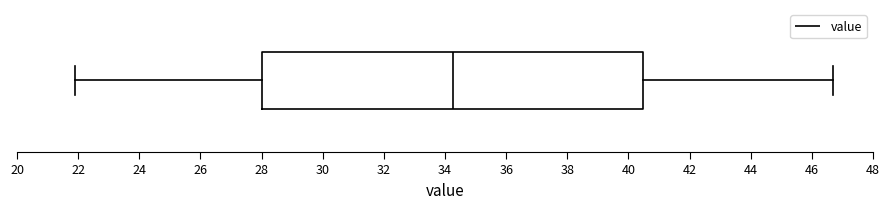

Read this box plot against the x-axis: the position of the median line, the range covered by the box, and the ends of both whiskers. The values are not printed on the chart, so give them approximately, as read against the axis.

median 34.2, box 28.0 to 40.4, whiskers 22.0 to 46.8